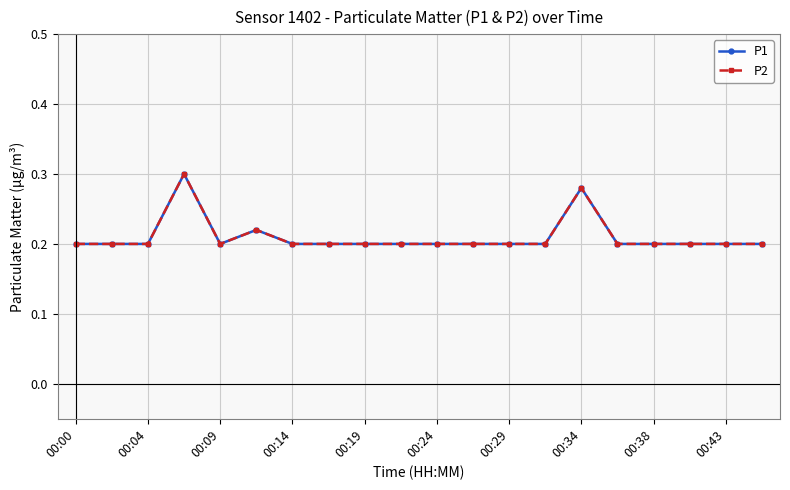

What is the maximum value for P1?

0.3